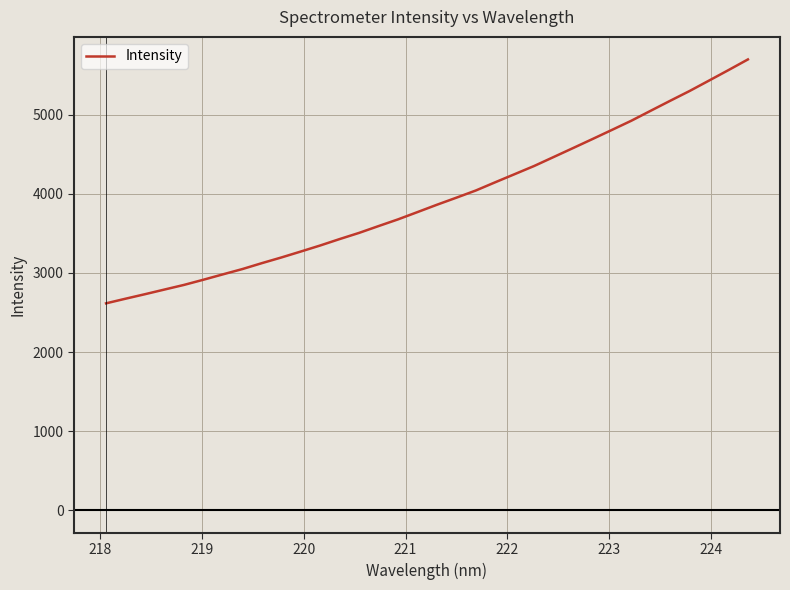

Does the chart have visible grid lines?

Yes